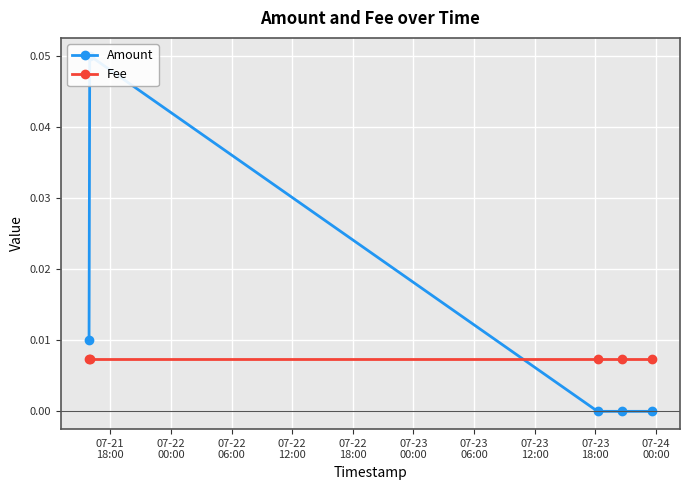

At which label does Fee reach its minimum?

07-21
18:00